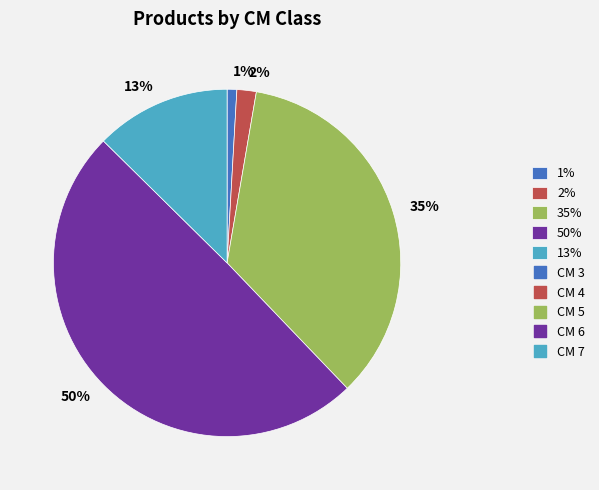

Between 50% and 13%, which is larger?

50%